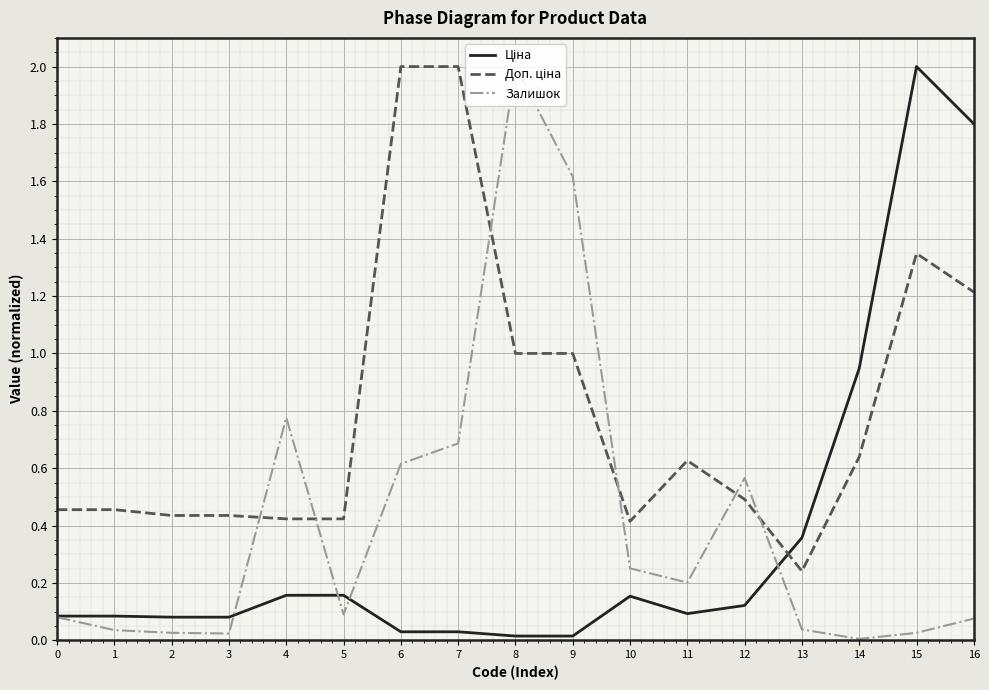

Count the number of categories in the chart.

17